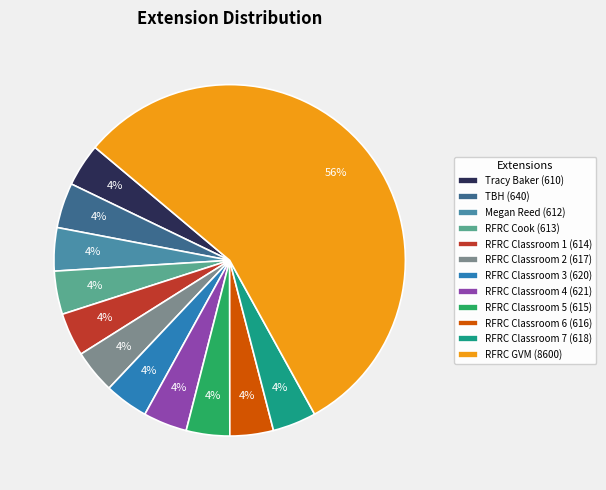

Approximately how many times larger is the value at RFRC Classroom 7 (618) compared to RFRC Classroom 3 (620)?

1.0